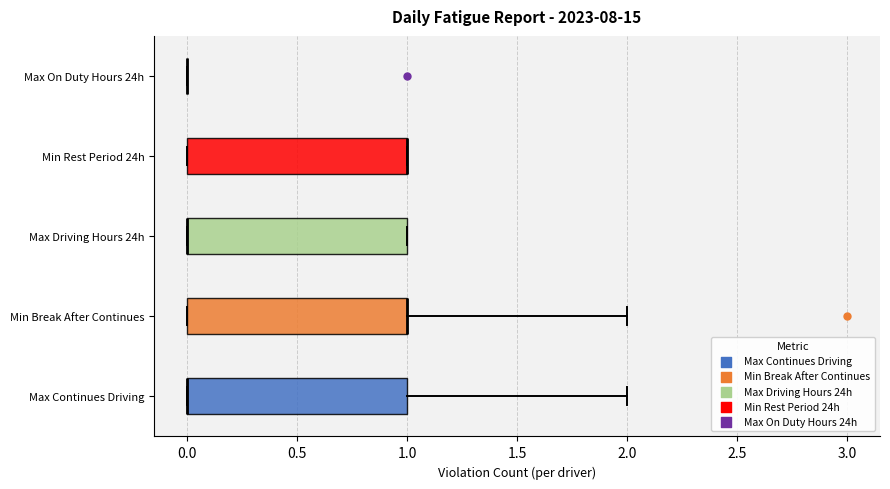

Reading bottom to top, transcribe this box plot: for each box, give where its median line is, the range the box spans, and where its two whiskers end, as read against the x-axis. The values are not printed on the chart, so give them approximately, as read against the axis.

Max Continues Driving: median 0 (drawn on the box's left edge), box 0 to 1, whiskers 0 to 2
Min Break After Continues: median 1 (drawn on the box's right edge), box 0 to 1, whiskers 0 to 2
Max Driving Hours 24h: median 0 (drawn on the box's left edge), box 0 to 1, whiskers 0 to 1
Min Rest Period 24h: median 1 (drawn on the box's right edge), box 0 to 1, whiskers 0 to 1
Max On Duty Hours 24h: box collapsed to a line at 0, whiskers 0 to 0